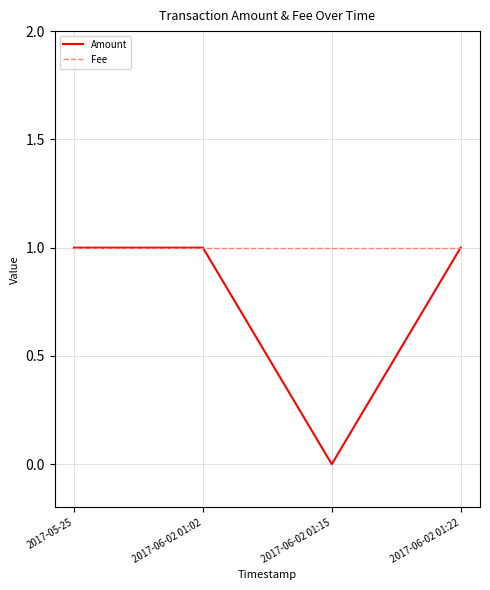

Is it true that Amount equals 0 at 2017-06-02 01:02?

False